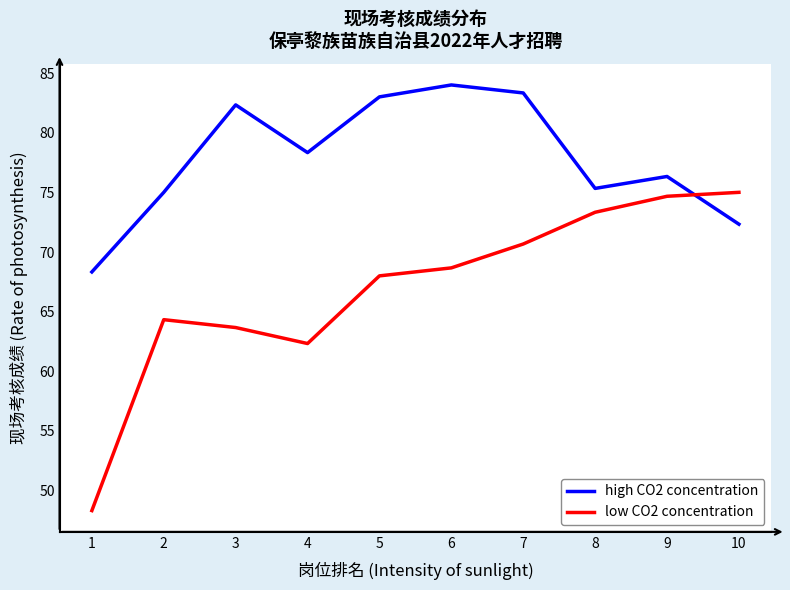

Which series has the largest total across all categories?

high CO2 concentration